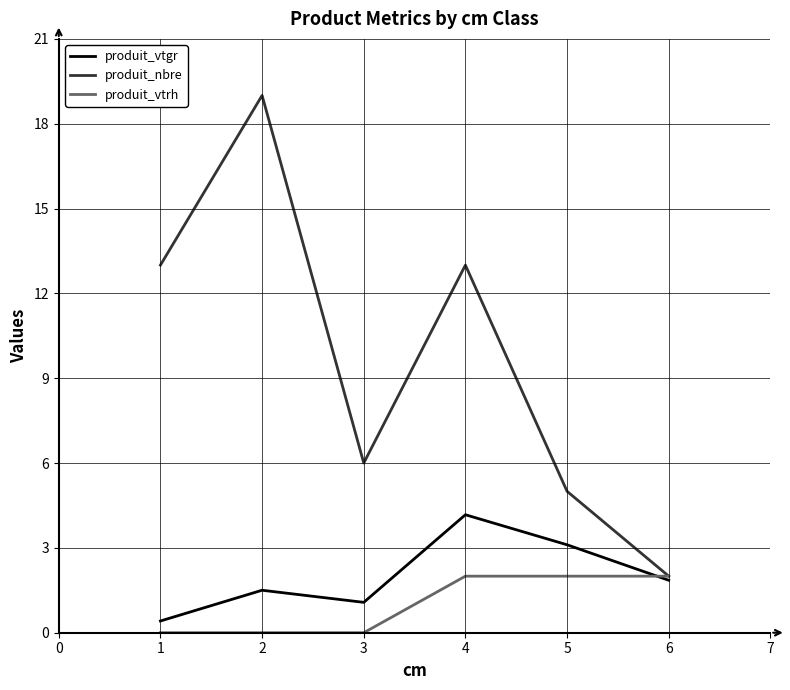

Is it true that produit_vtrh equals 0.0 at 3?

True